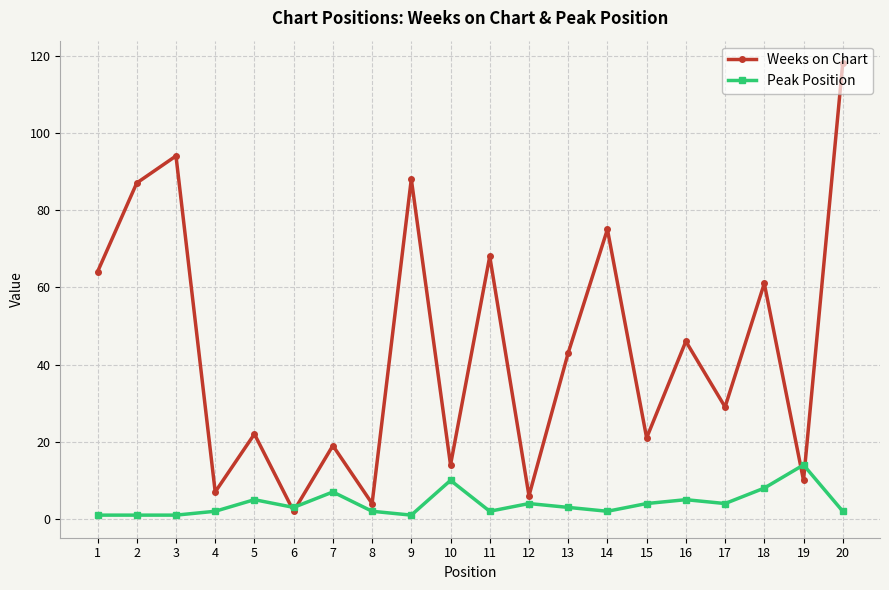

List the series in order of their peak value, highest first.

Weeks on Chart, Peak Position